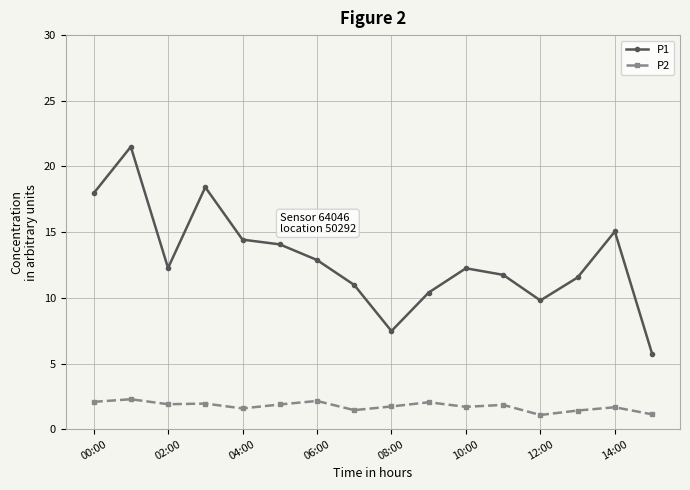

Which series has the largest range (max minus min)?

P1